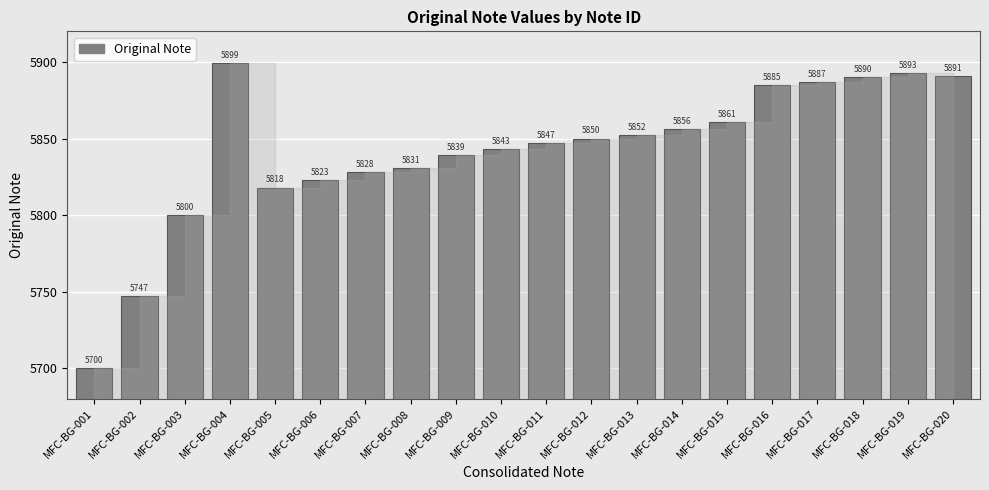

Does the chart contain stacked bars?

No